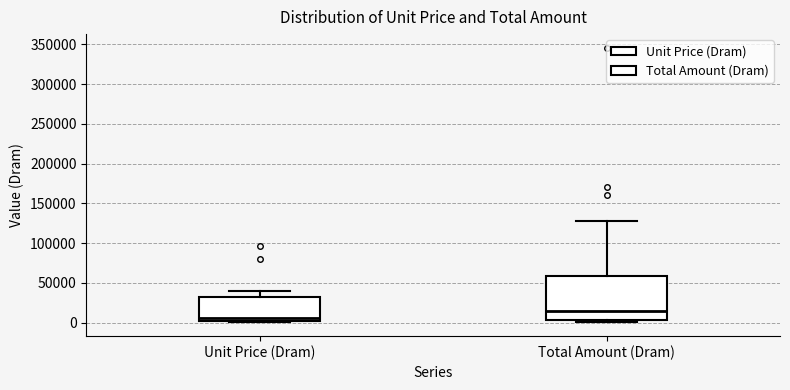

Reading left to right, transcribe this box plot: for each box, give where its median line is, the range the box spans, and where its two whiskers end, as read against the y-axis. The values are not printed on the chart, so give them approximately, as read against the axis.

Unit Price (Dram): median 5000, box 0 to 30000, whiskers 0 (just below the box's lower edge) to 40000
Total Amount (Dram): median 15000, box 5000 to 60000, whiskers 0 to 130000